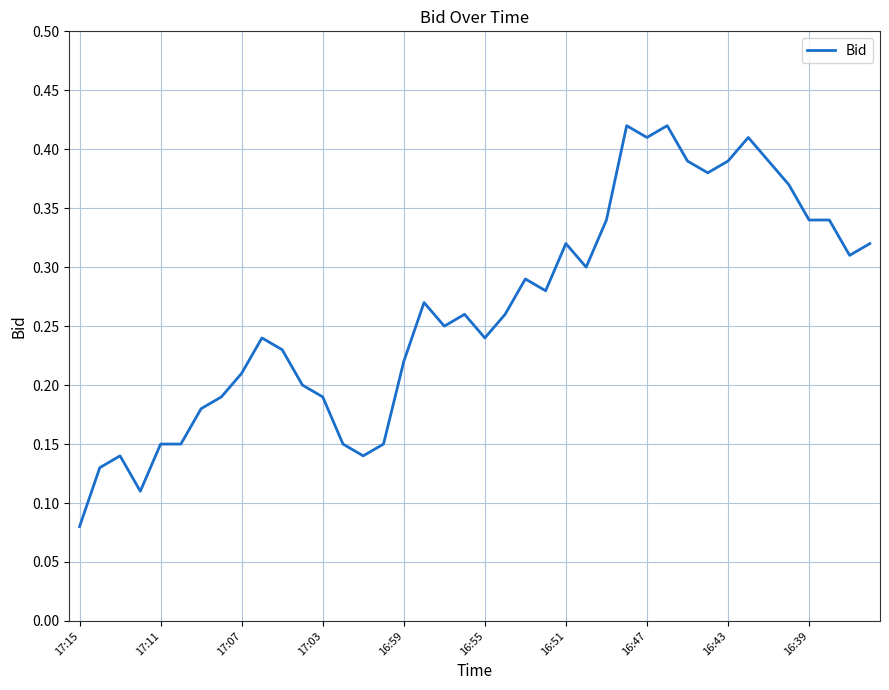

The chart shows a value of 0.3 at 17:11. True or false?

False